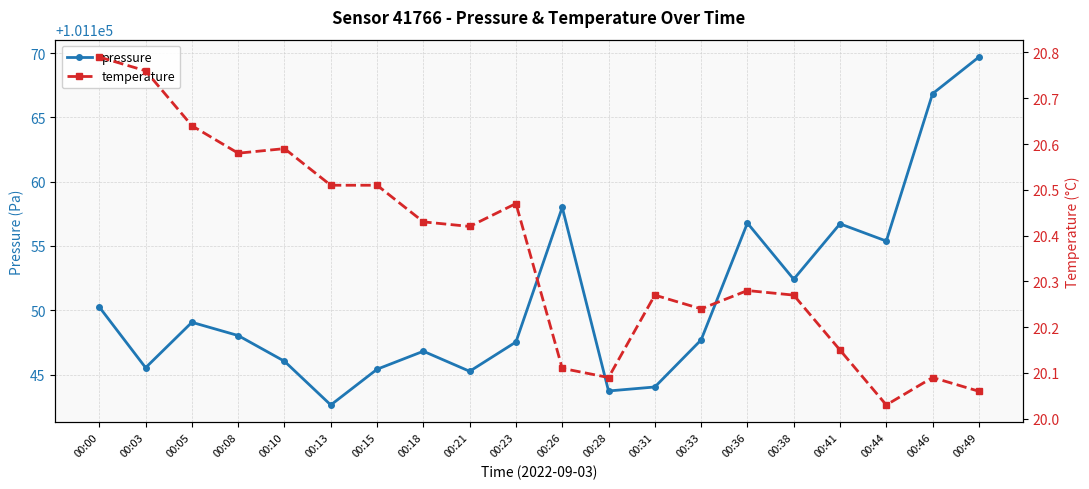

Reading left to right, extract all data points from this chart.

pressure: 00:00=101150.2	00:03=101145.5	00:05=101149.1	00:08=101148.0	00:10=101146.0	00:13=101142.6	00:15=101145.4	00:18=101146.8	00:21=101145.2	00:23=101147.5	00:26=101158.0	00:28=101143.7	00:31=101144.0	00:33=101147.7	00:36=101156.8	00:38=101152.4	00:41=101156.7	00:44=101155.4	00:46=101166.8	00:49=101169.7
temperature: 00:00=20.8	00:03=20.8	00:05=20.6	00:08=20.6	00:10=20.6	00:13=20.5	00:15=20.5	00:18=20.4	00:21=20.4	00:23=20.5	00:26=20.1	00:28=20.1	00:31=20.3	00:33=20.2	00:36=20.3	00:38=20.3	00:41=20.1	00:44=20.0	00:46=20.1	00:49=20.1